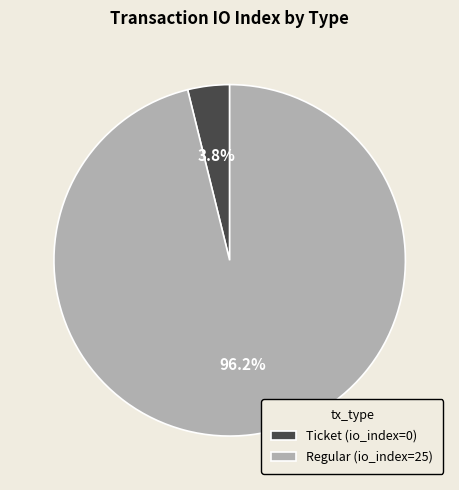

What is the majority slice?

Regular